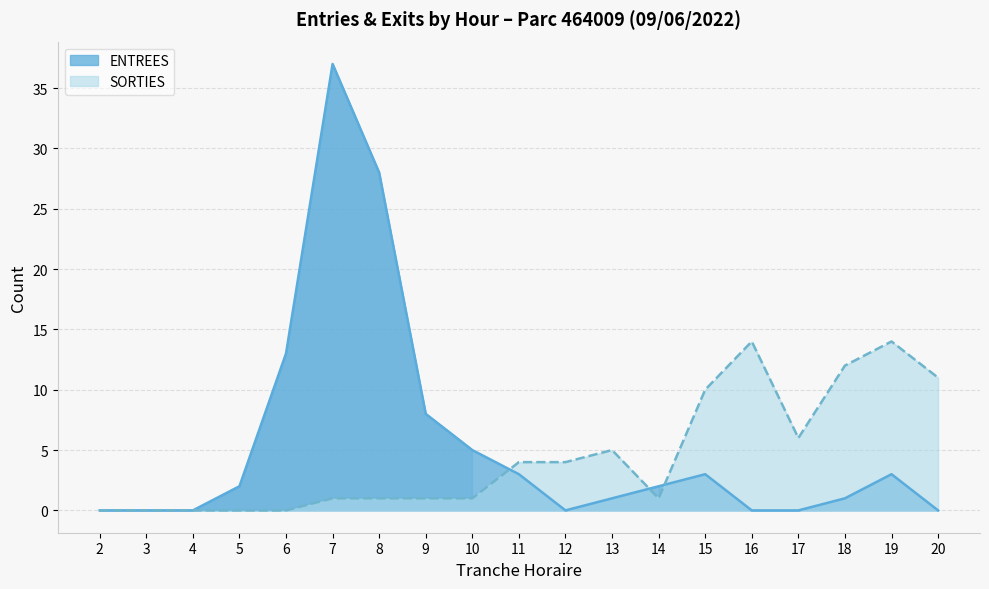

At how many categories does at least one series exceed 28?

1